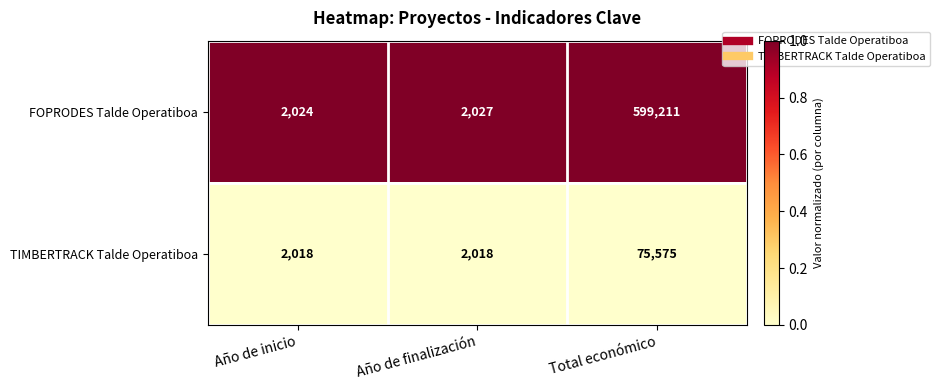

List the labels in order of FOPRODES Talde Operatiboa value, smallest first.

Año de inicio, Año de finalización, Total económico